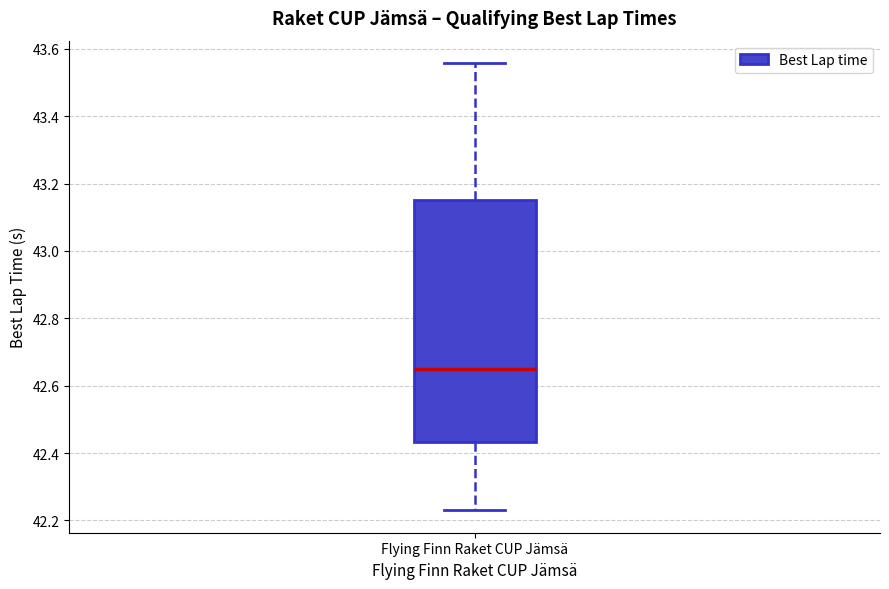

Read this box plot against the y-axis: the position of the median line, the range covered by the box, and the ends of both whiskers. The values are not printed on the chart, so give them approximately, as read against the axis.

median 42.66, box 42.44 to 43.16, whiskers 42.24 to 43.56